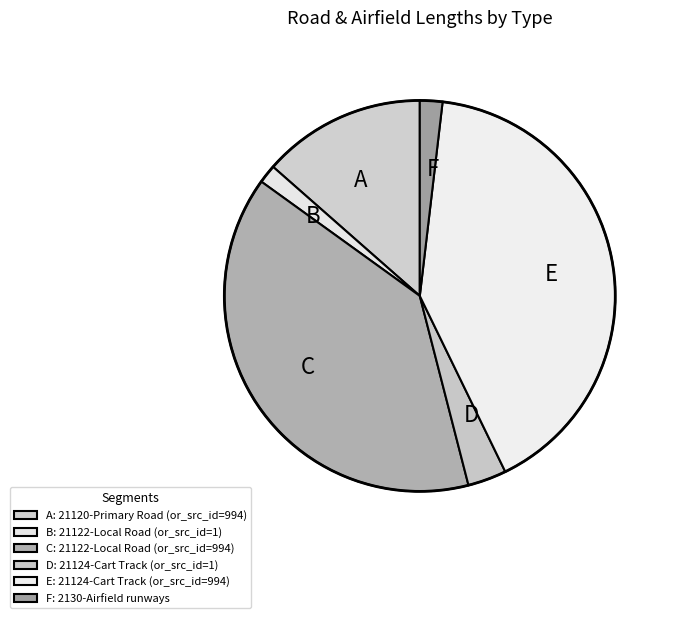

Does C represent more than half of the total?

No